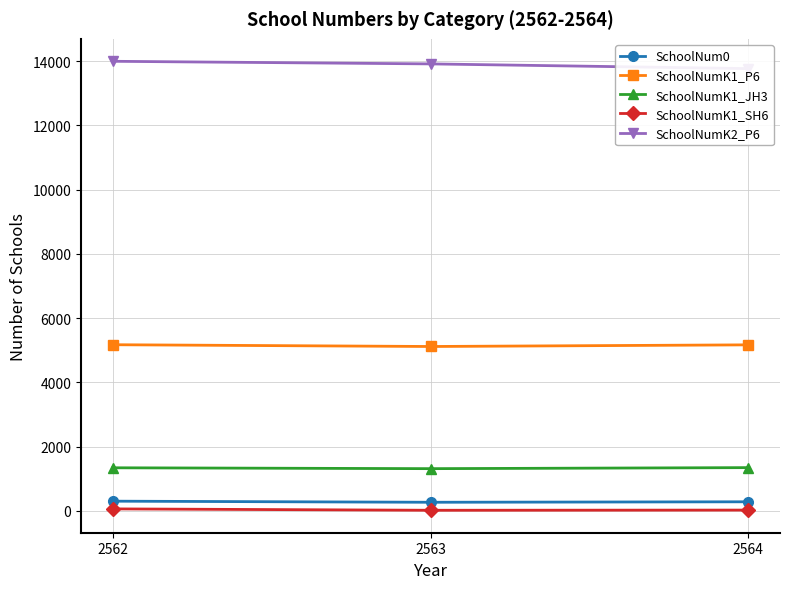

Reading left to right, list all the values displayed in this chart.

SchoolNum0: 305	271	286
SchoolNumK1_P6: 5173	5118	5169
SchoolNumK1_JH3: 1344	1317	1349
SchoolNumK1_SH6: 65	22	28
SchoolNumK2_P6: 13992	13911	13764